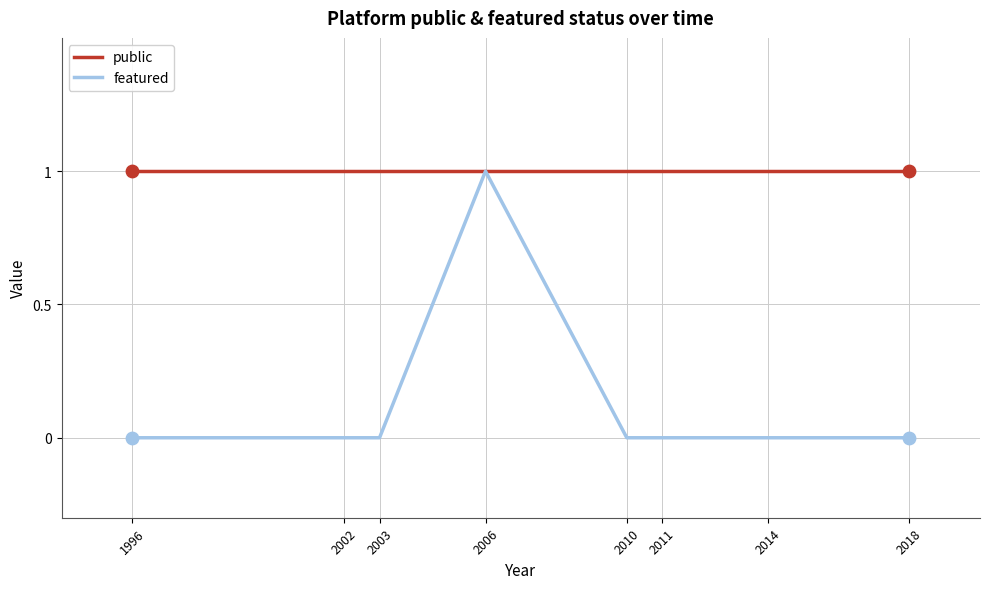

What are all the series names shown in the legend?

public, featured